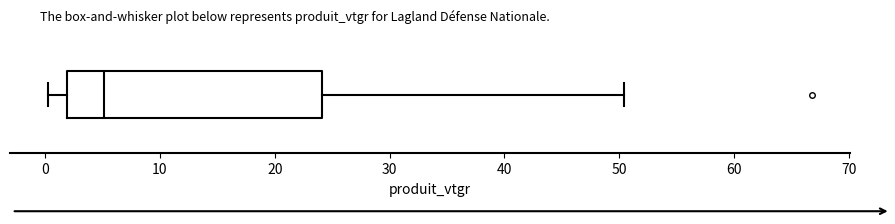

Transcribe this box plot: give where the median line is, the range the box spans, and where the two whiskers end, as read against the x-axis. The values are not printed on the chart, so give them approximately, as read against the axis.

median 5, box 2 to 24, whiskers 0 to 50